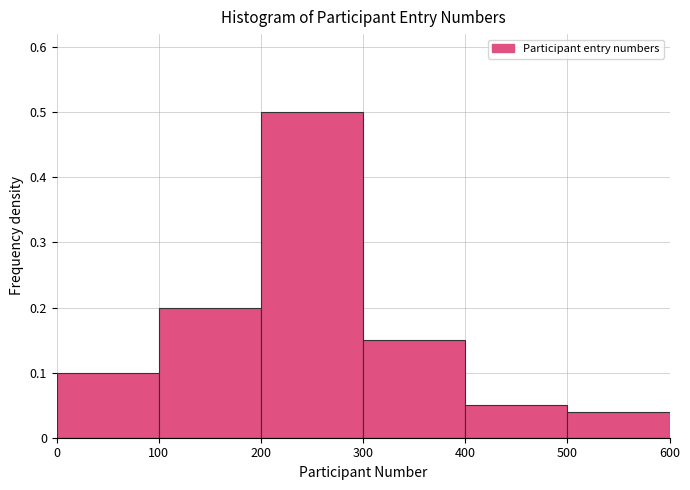

Reading left to right, list every bar in this chart as the range it spans on the x-axis followed by its height. The values are not printed on the chart, so give them approximately, as read against the axis.

0 to 100: 0.10
100 to 200: 0.20
200 to 300: 0.50
300 to 400: 0.15
400 to 500: 0.05
500 to 600: 0.04